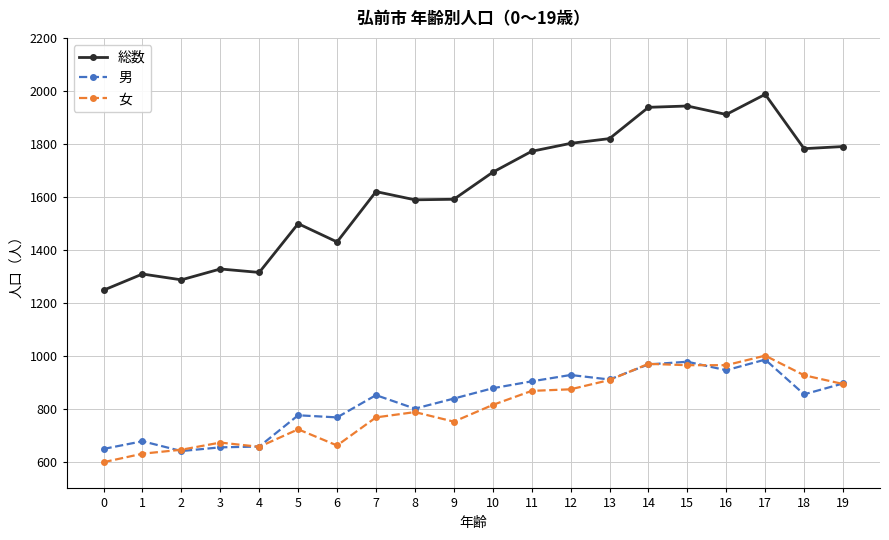

Which series has the largest total across all categories?

総数